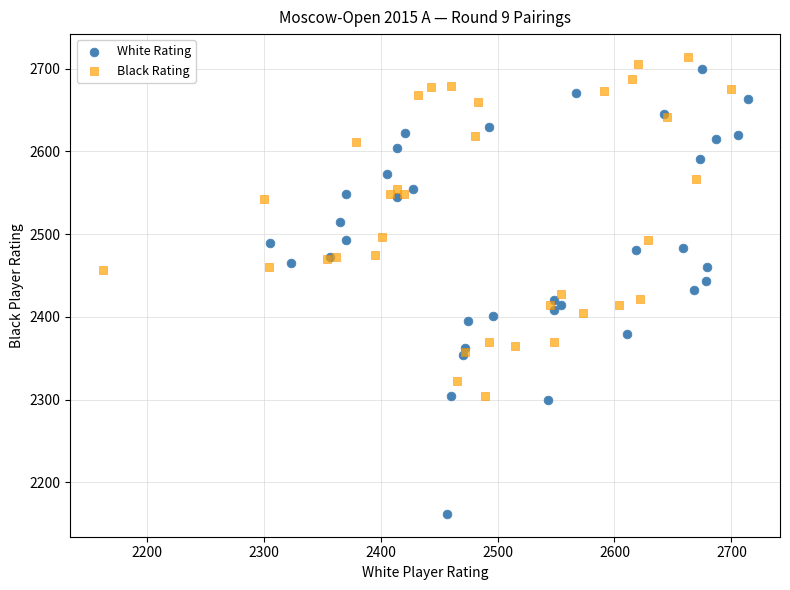

Which series has the largest Y range (max minus min)?

White Rating